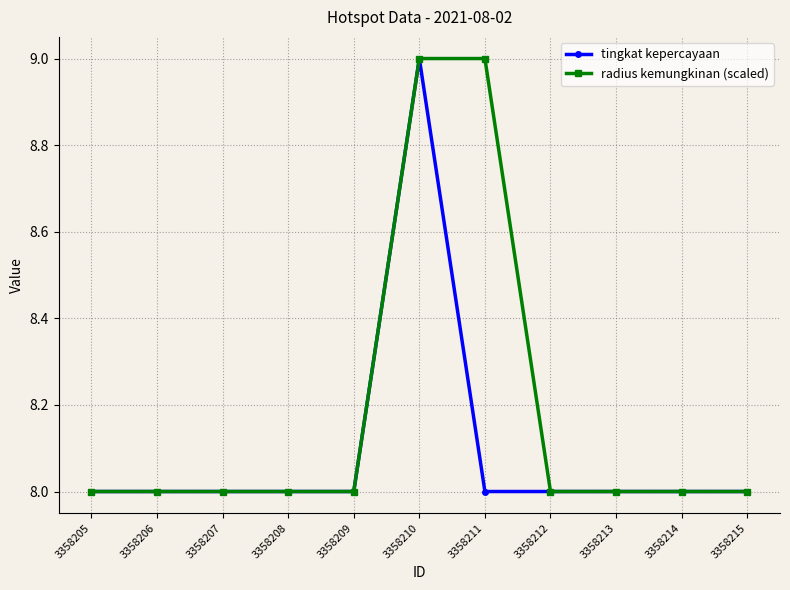

What is the value of the radius kemungkinan (scaled) point at the 7th from the left?

9